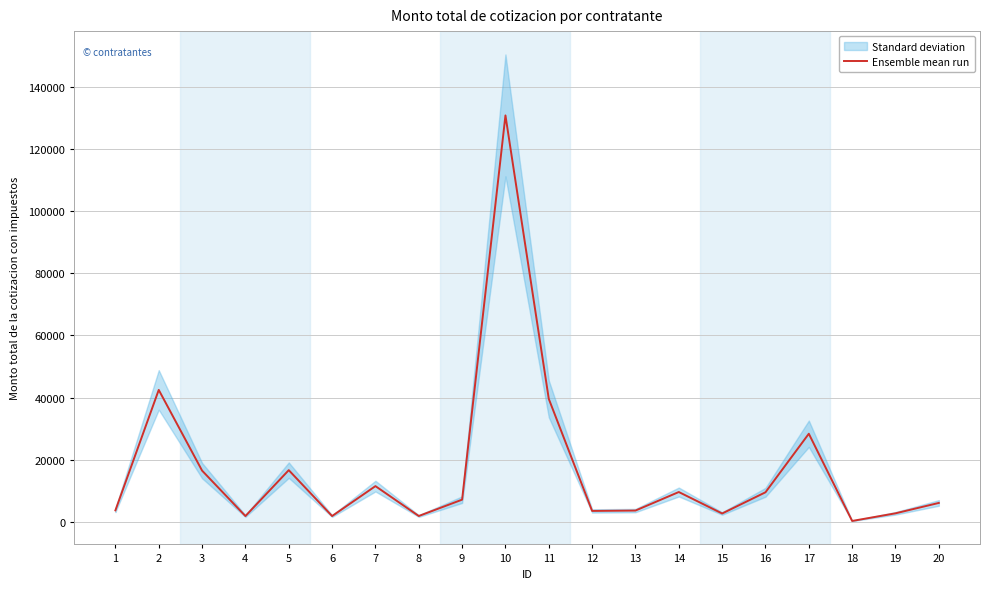

What is the difference between the maximum and minimum values?

130507.4